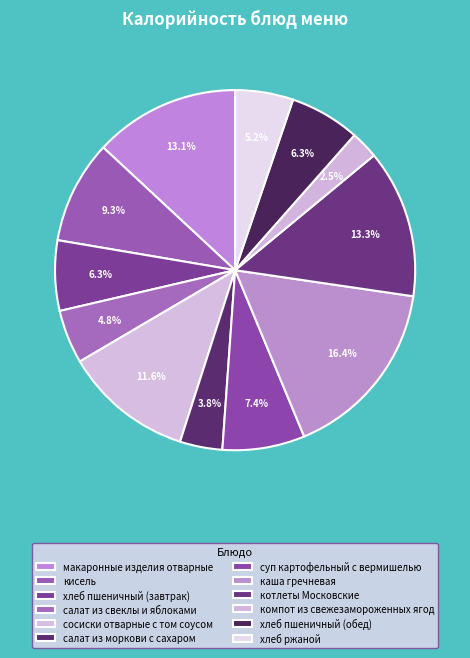

Rank the categories by value from lowest to highest.

компот из свежезамороженных ягод, салат из моркови с сахаром, салат из свеклы и яблоками, хлеб ржаной, хлеб пшеничный (завтрак), хлеб пшеничный (обед), суп картофельный с вермишелью, кисель, сосиски отварные с том соусом, макаронные изделия отварные, котлеты Московские, каша гречневая